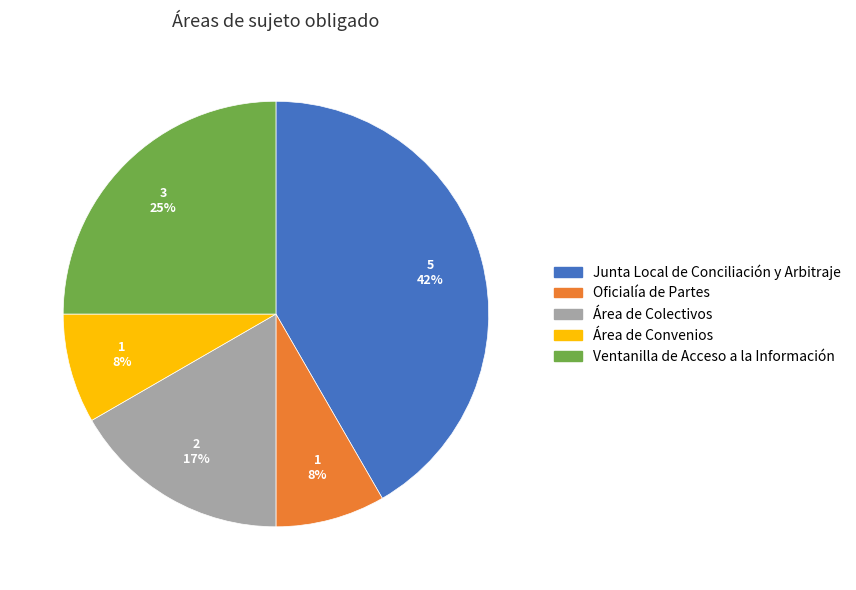

What is the ratio of the value at Área de Colectivos to the value at Junta Local de Conciliación y Arbitraje?

0.4